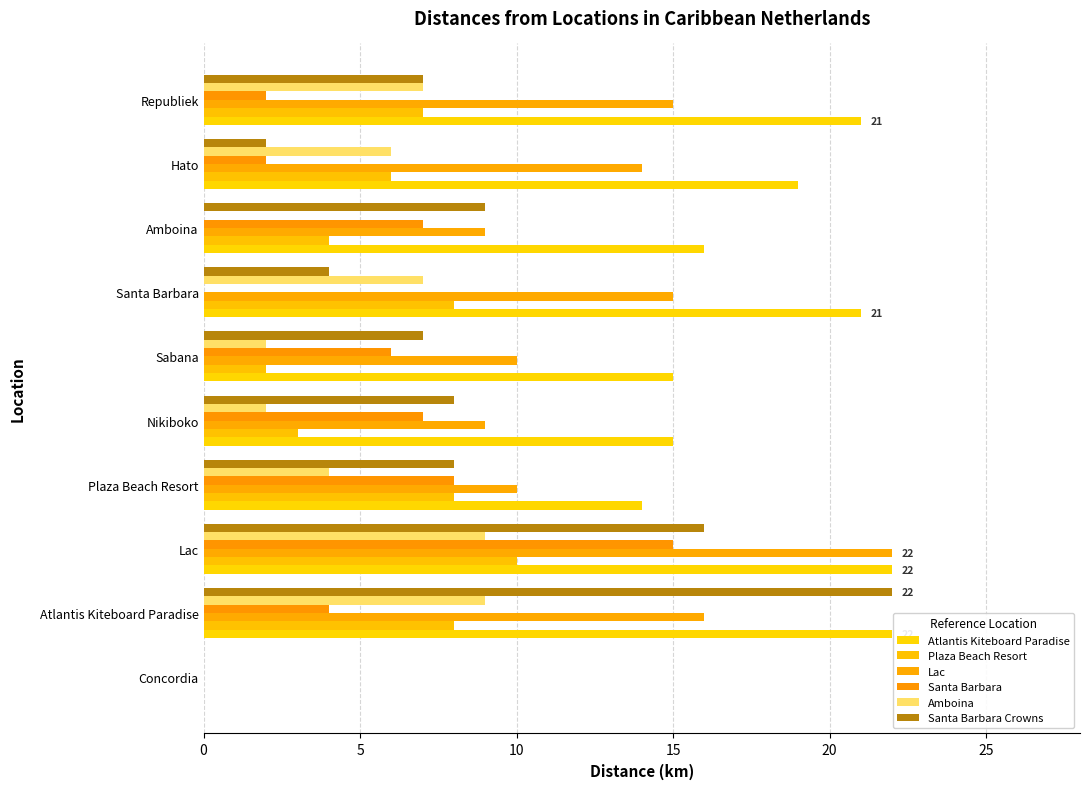

Reading left to right, transcribe all the data shown in this chart.

Atlantis Kiteboard Paradise: 0	22	22	14	15	15	21	16	19	21
Plaza Beach Resort: 0	8	10	8	3	2	8	4	6	7
Lac: 0	16	22	10	9	10	15	9	14	15
Santa Barbara: 0	4	15	8	7	6	0	7	2	2
Amboina: 0	9	9	4	2	2	7	0	6	7
Santa Barbara Crowns: 0	22	16	8	8	7	4	9	2	7